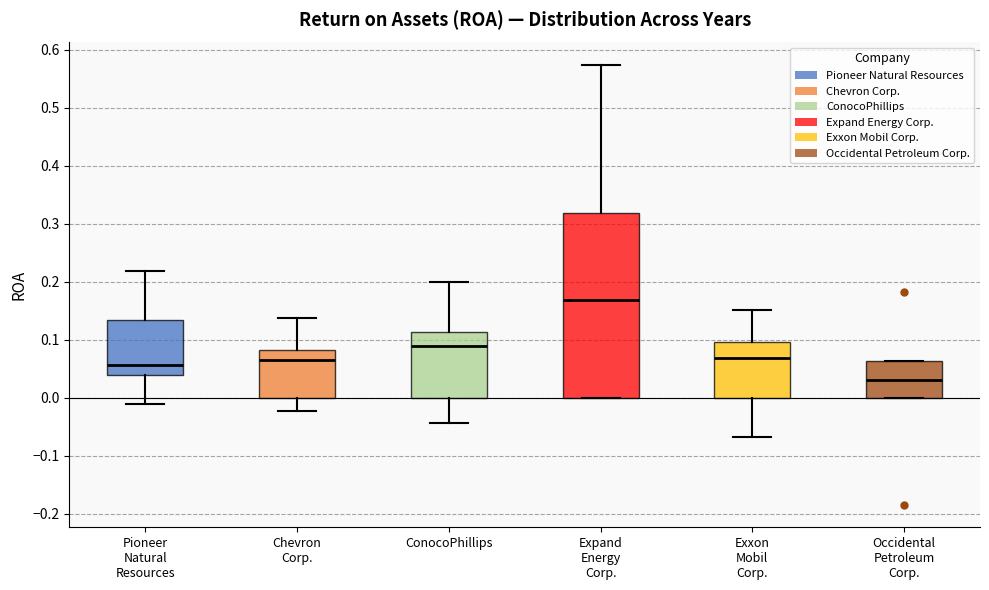

Reading left to right, read every box against the y-axis: the position of its median line, the range the box covers, and the ends of its whiskers. The values are not printed on the chart, so give them approximately, as read against the axis.

Pioneer Natural Resources: median 0.06, box 0.04 to 0.13, whiskers -0.01 to 0.22
Chevron Corp.: median 0.07, box 0.00 to 0.08, whiskers -0.02 to 0.14
ConocoPhillips: median 0.09, box 0.00 to 0.11, whiskers -0.04 to 0.20
Expand Energy Corp.: median 0.17, box 0.00 to 0.32, whiskers 0.00 to 0.57
Exxon Mobil Corp.: median 0.07, box 0.00 to 0.10, whiskers -0.07 to 0.15
Occidental Petroleum Corp.: median 0.03, box 0.00 to 0.06, whiskers 0.00 to 0.06